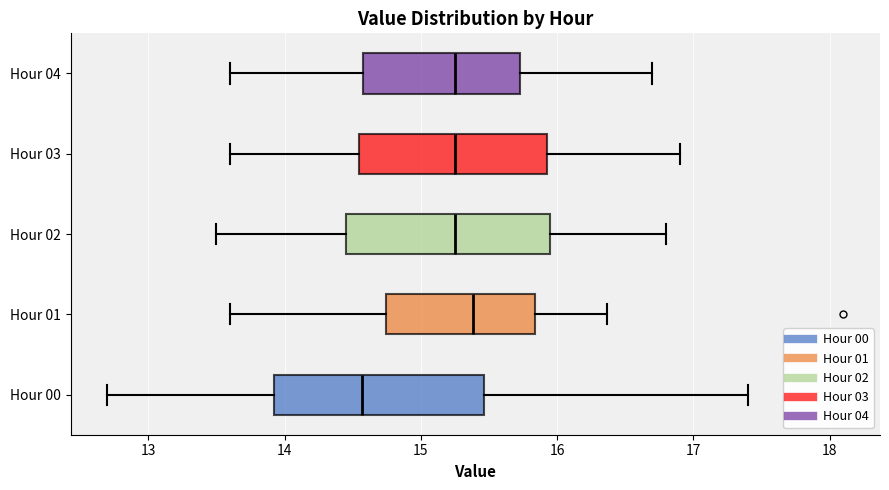

Reading bottom to top, transcribe this box plot: for each box, give where its median line is, the range the box spans, and where its two whiskers end, as read against the x-axis. The values are not printed on the chart, so give them approximately, as read against the axis.

Hour 00: median 14.6, box 13.9 to 15.5, whiskers 12.7 to 17.4
Hour 01: median 15.4, box 14.7 to 15.8, whiskers 13.6 to 16.4
Hour 02: median 15.3, box 14.5 to 16.0, whiskers 13.5 to 16.8
Hour 03: median 15.3, box 14.6 to 15.9, whiskers 13.6 to 16.9
Hour 04: median 15.3, box 14.6 to 15.7, whiskers 13.6 to 16.7